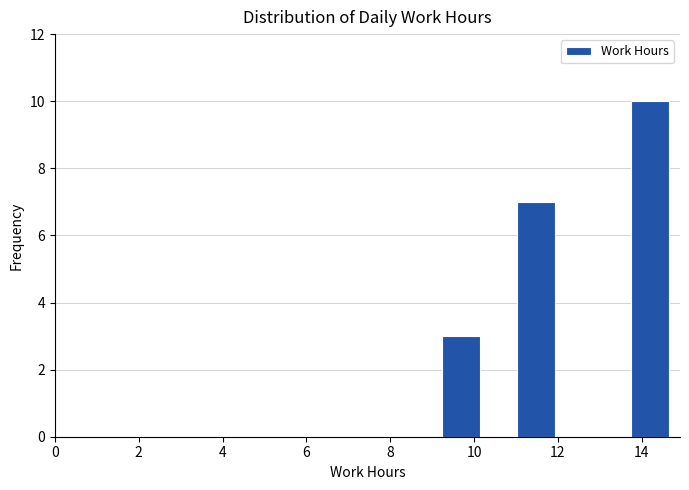

How tall is the bar that spans 9.2 to 10.2 on the x-axis? Neither the bar edges nor the heights are printed on the chart, so give them approximately, as read against the axes.

3